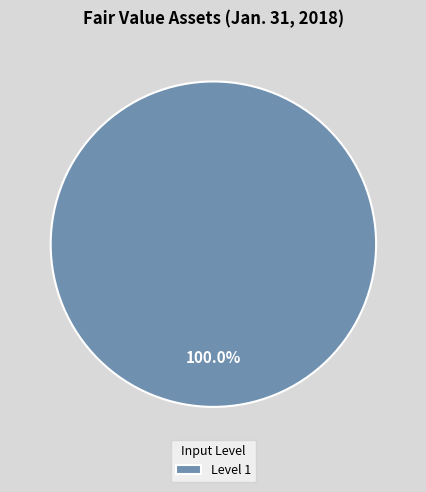

Which slice represents more than half of the pie?

Level 1